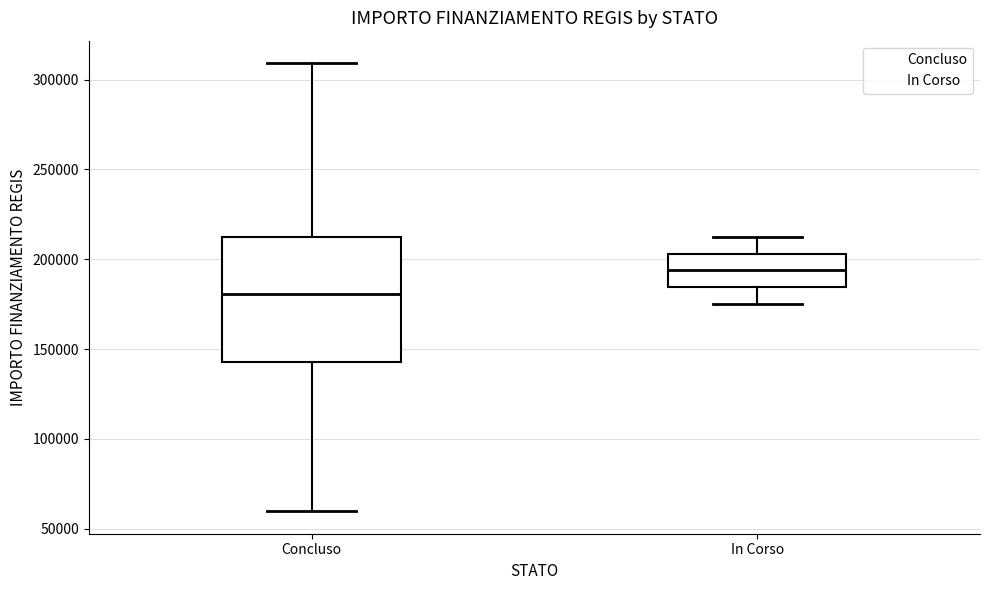

Where does the upper whisker of the box for In Corso end on the y-axis? The values are not printed on the chart, so give them approximately, as read against the axis.

210000